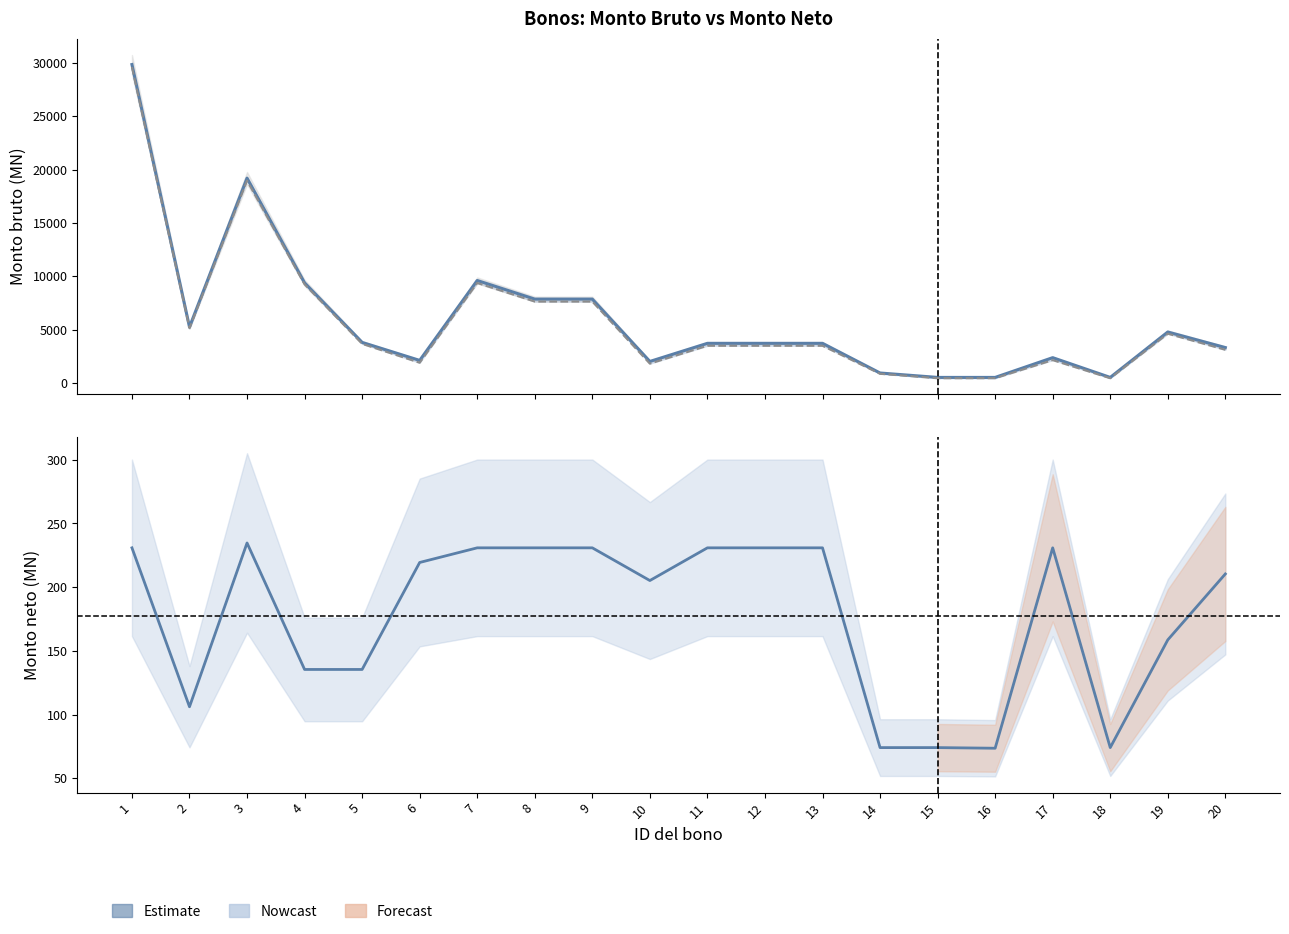

Where is Diferencia (bruto − neto) nearest to the value 154?

19